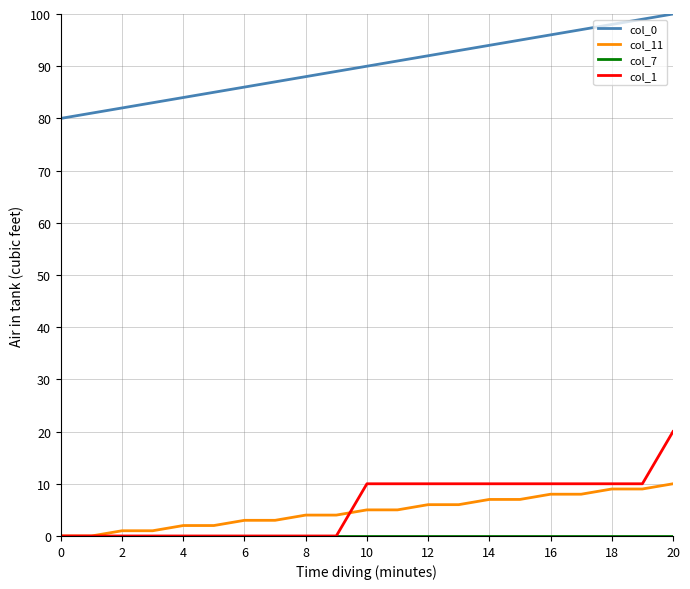

Which series has the largest total across all categories?

col_0